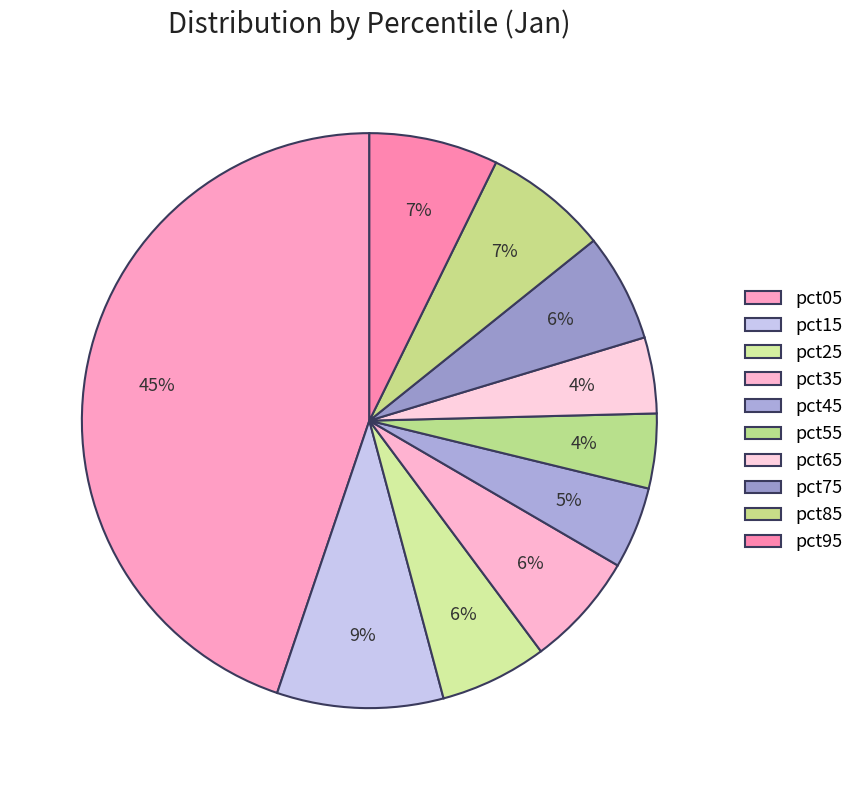

To the nearest percent, what is the average slice percentage?

10%